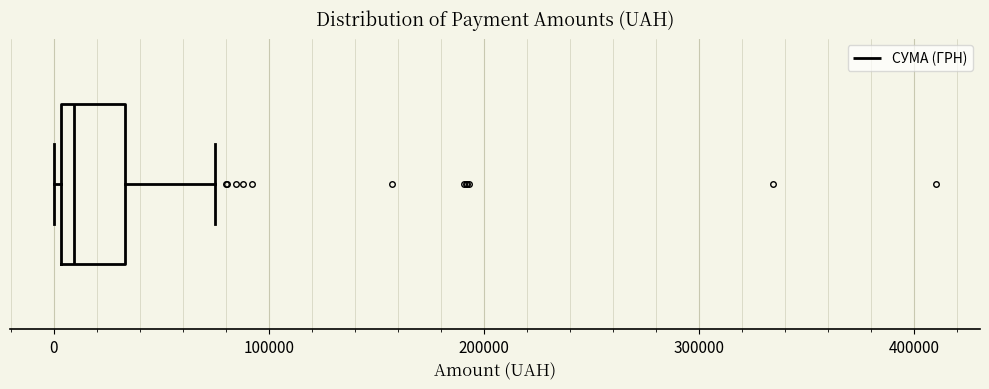

Transcribe this box plot: give where the median line is, the range the box spans, and where the two whiskers end, as read against the x-axis. The values are not printed on the chart, so give them approximately, as read against the axis.

median 10000, box 0 to 30000, whiskers 0 (just left of the box's left edge) to 80000